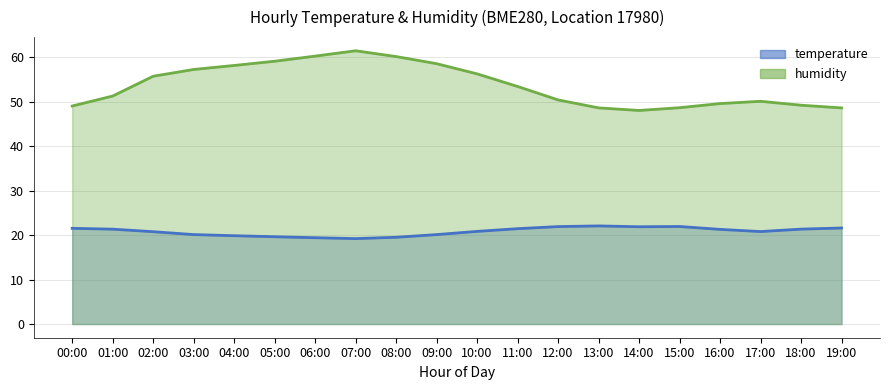

What is the label of the 15th point from the right?

05:00